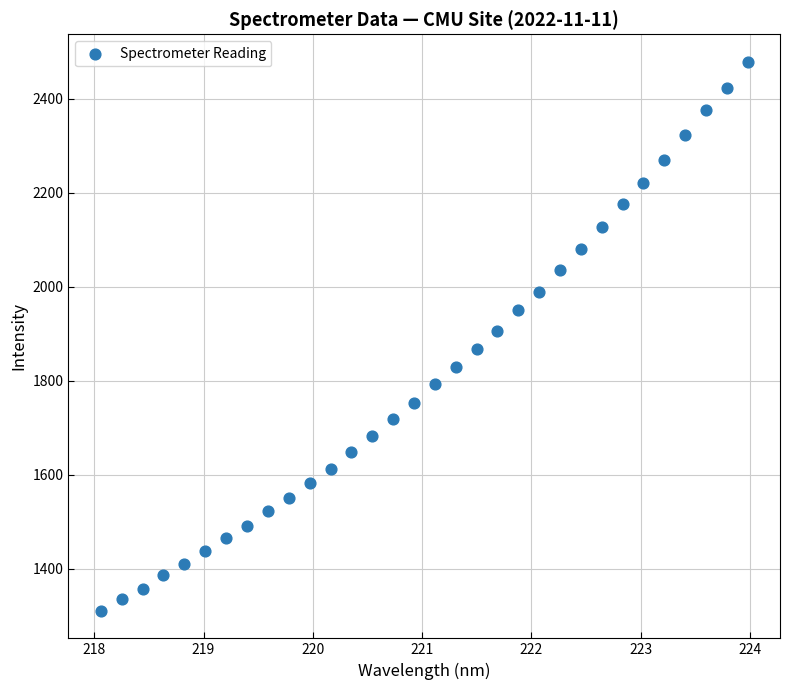

What is the range of X values (max minus min)?

5.9